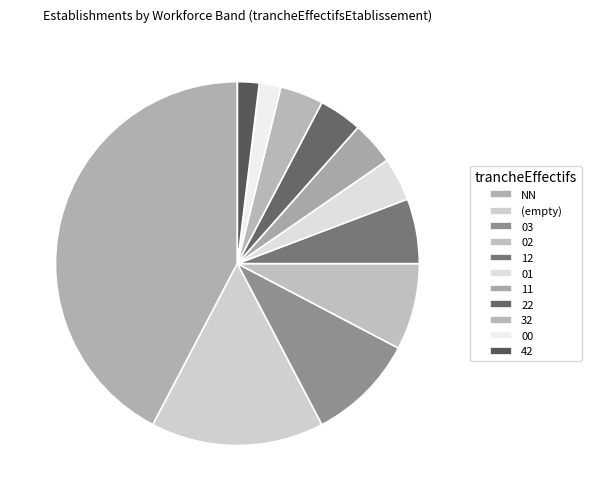

What is the largest slice in the pie chart?

NN